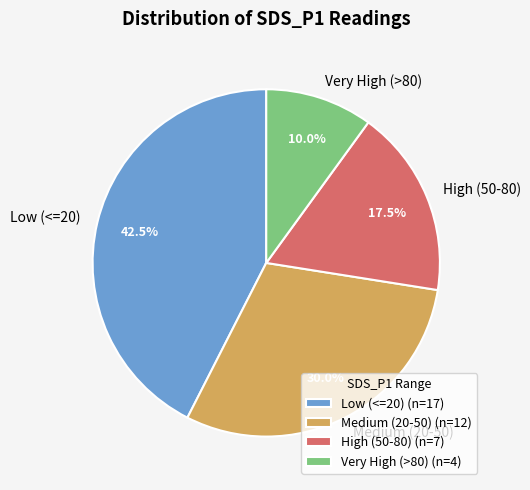

Which has a higher value, Low (<=20) or Medium (20-50)?

Low (<=20)